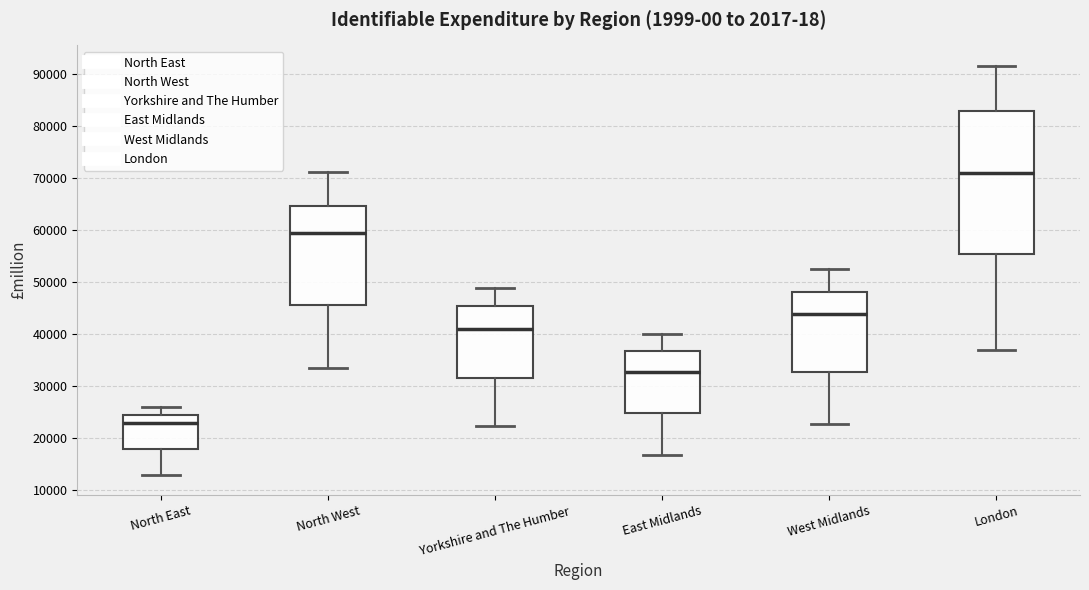

Which box's median line is the highest?

London